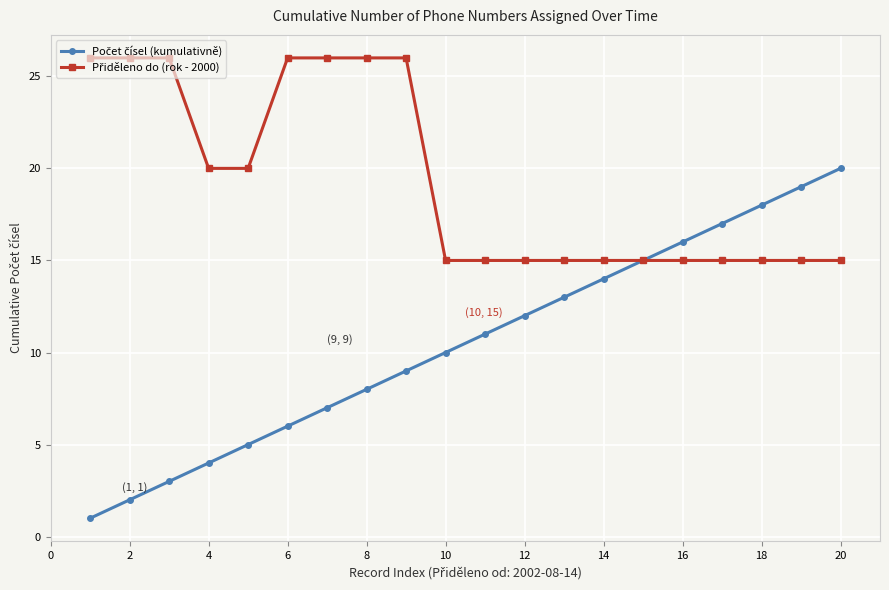

What is the maximum value shown in the chart?

26